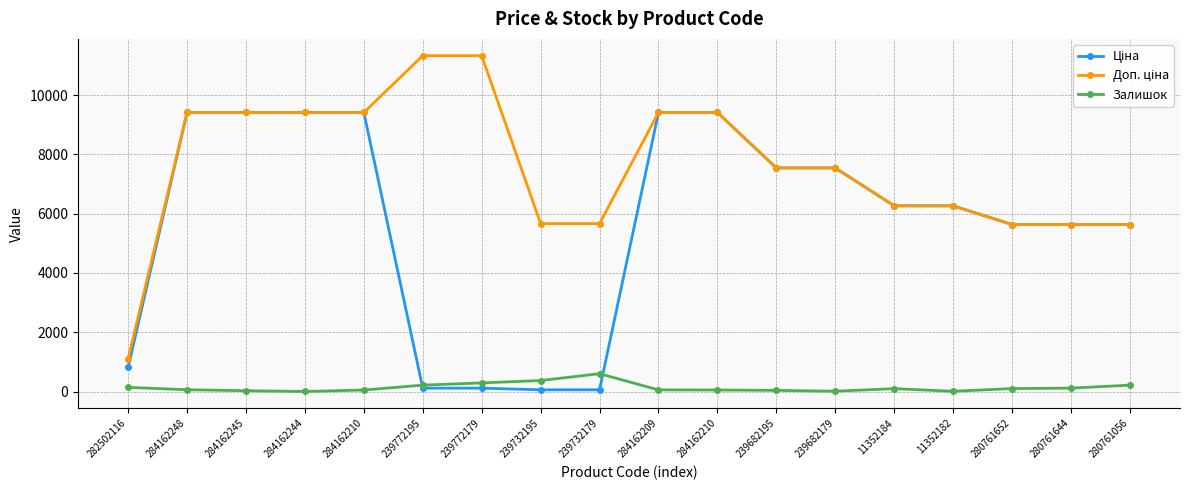

What is the sum of the Залишок values at 284162210 and 280761652?

149.0